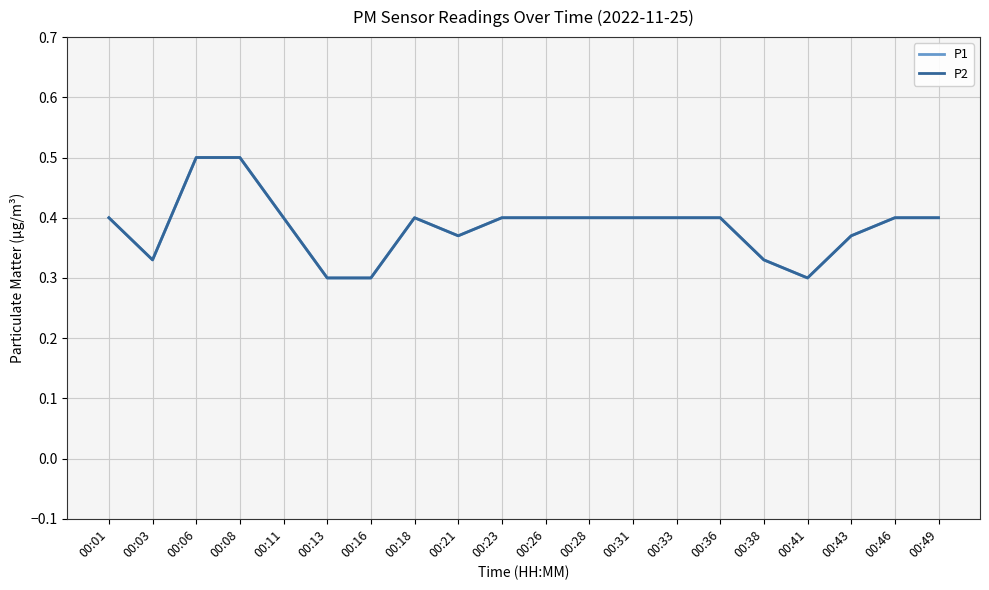

Does the chart display data point markers on the line(s)?

No